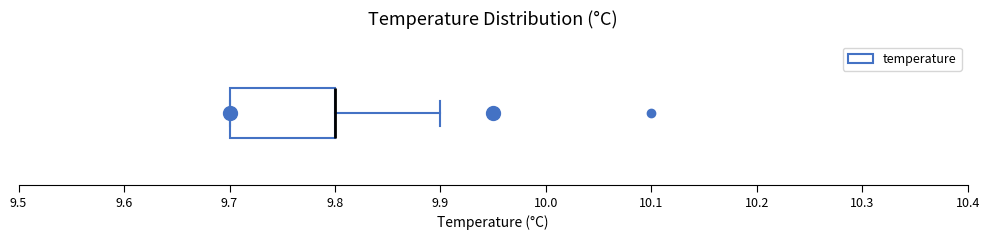

Where is the left edge of the box on the x-axis? The values are not printed on the chart, so give them approximately, as read against the axis.

9.7